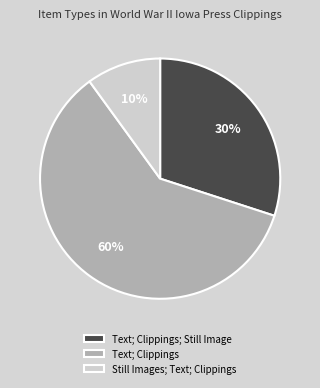

Which has a higher value, Text; Clippings or Still Images; Text; Clippings?

Text; Clippings